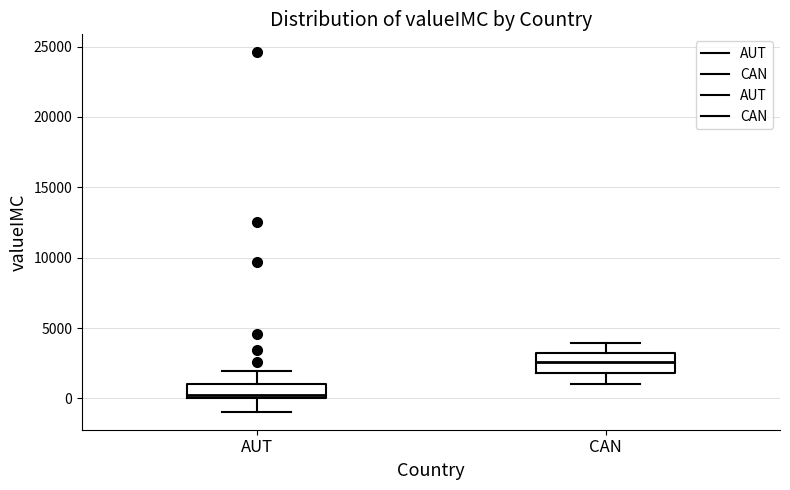

Reading left to right, read every box against the y-axis: the position of its median line, the range the box covers, and the ends of its whiskers. The values are not printed on the chart, so give them approximately, as read against the axis.

AUT: median 0 (just above the box's lower edge), box 0 to 1000, whiskers -1000 to 2000
CAN: median 2500, box 2000 to 3000, whiskers 1000 to 4000